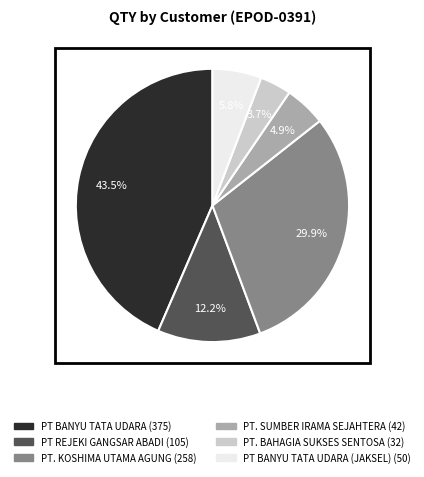

Is there a majority slice in this chart?

No